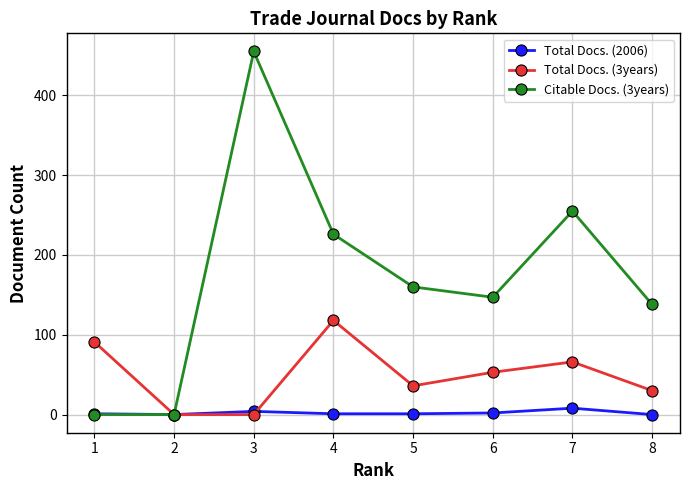

What is the greatest value displayed?

455